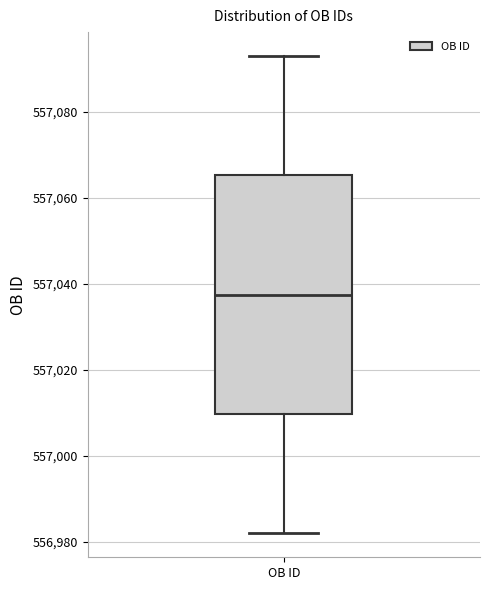

Where is the lower edge of the box for OB ID on the y-axis? The values are not printed on the chart, so give them approximately, as read against the axis.

557010